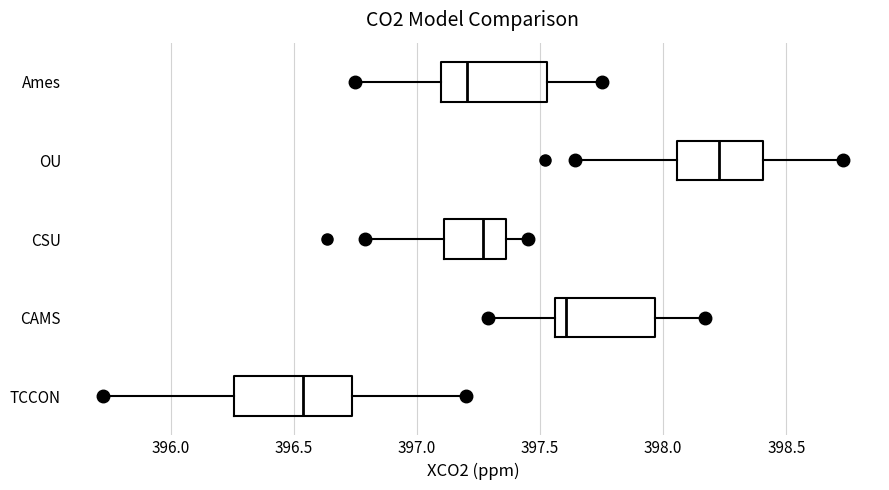

Reading bottom to top, read every box against the x-axis: the position of its median line, the range the box covers, and the ends of its whiskers. The values are not printed on the chart, so give them approximately, as read against the axis.

TCCON: median 396.55, box 396.25 to 396.75, whiskers 395.75 to 397.20
CAMS: median 397.60, box 397.55 to 397.95, whiskers 397.30 to 398.15
CSU: median 397.25, box 397.10 to 397.35, whiskers 396.80 to 397.45
OU: median 398.25, box 398.05 to 398.40, whiskers 397.65 to 398.75
Ames: median 397.20, box 397.10 to 397.55, whiskers 396.75 to 397.75